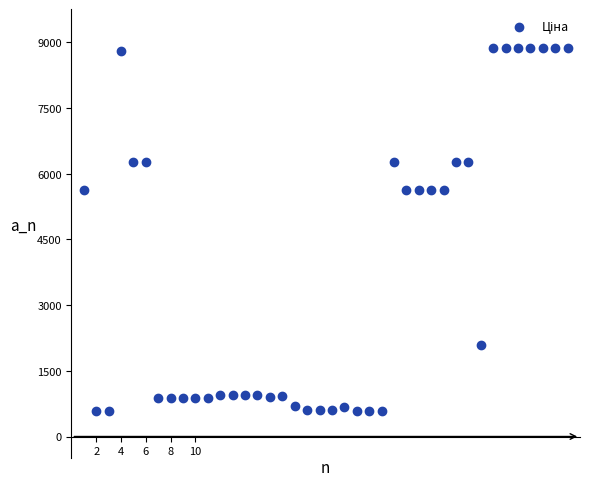

What is the range of X values (max minus min)?

39.0